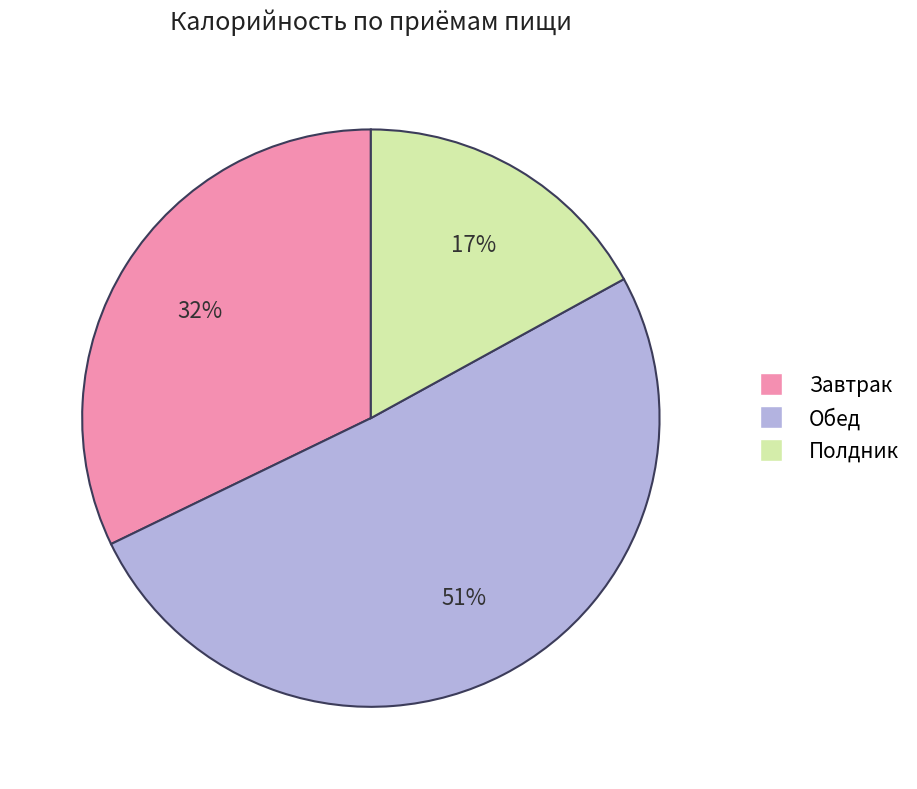

What is the largest slice in the pie chart?

Обед